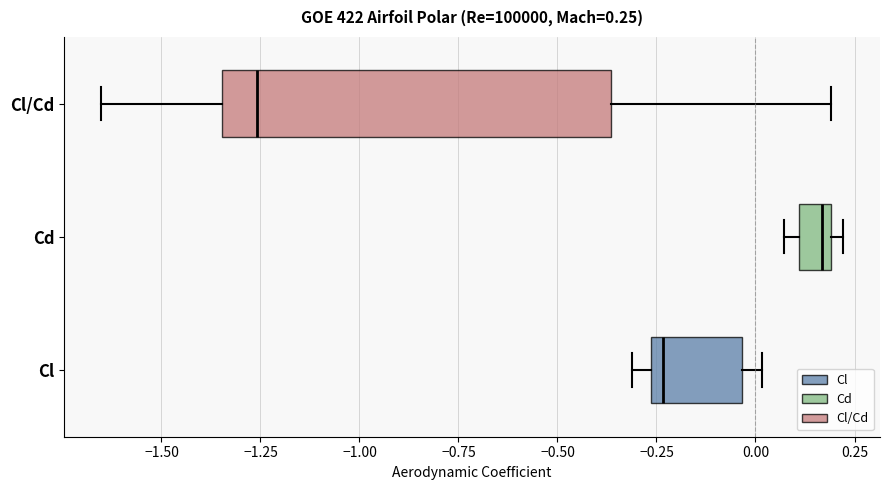

Which box's median line is the furthest to the left?

Cl/Cd